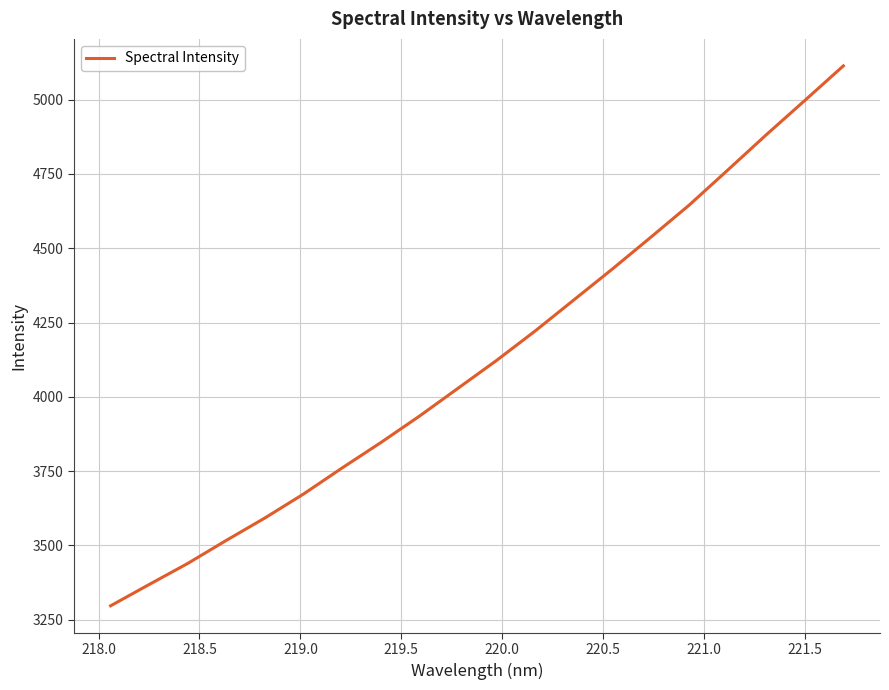

What is the smallest value displayed?

3296.9